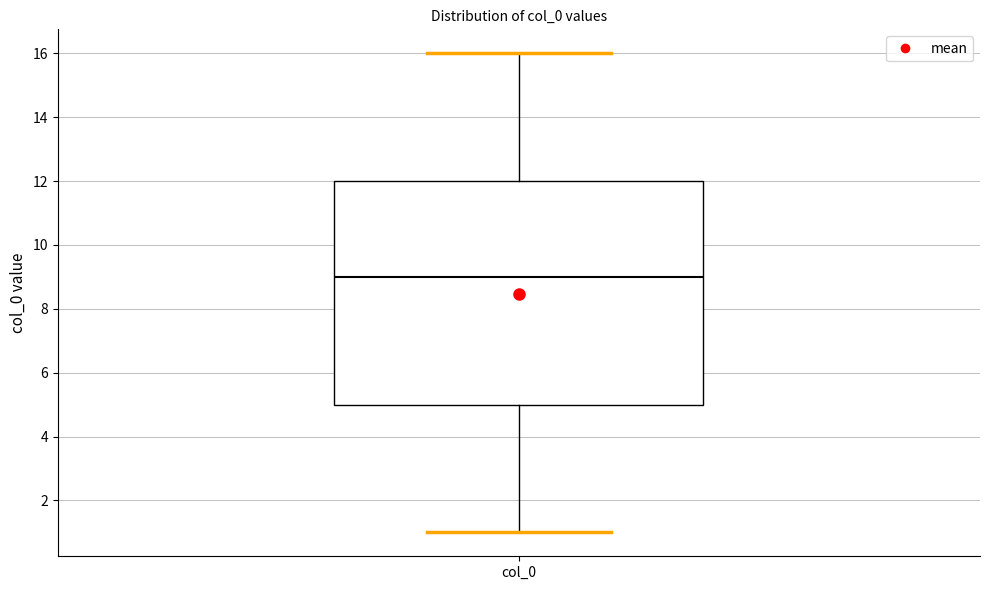

Where does the median line of the box for col_0 sit on the y-axis? The values are not printed on the chart, so give them approximately, as read against the axis.

9